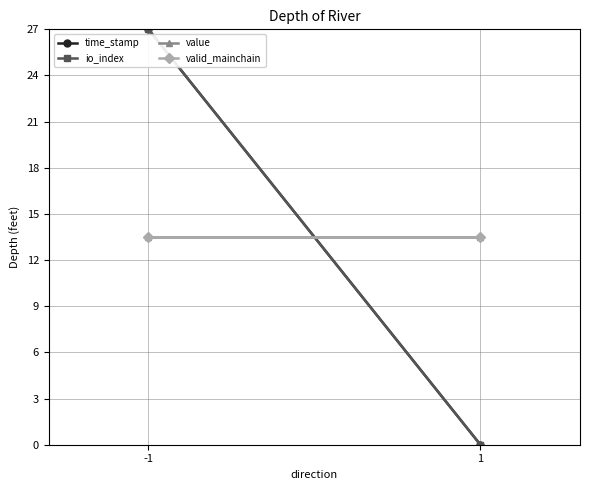

Reading left to right, what are all the values shown in this chart?

time_stamp: -1=27.0	1=0.0
io_index: -1=27.0	1=0.0
value: -1=13.5	1=13.5
valid_mainchain: -1=13.5	1=13.5